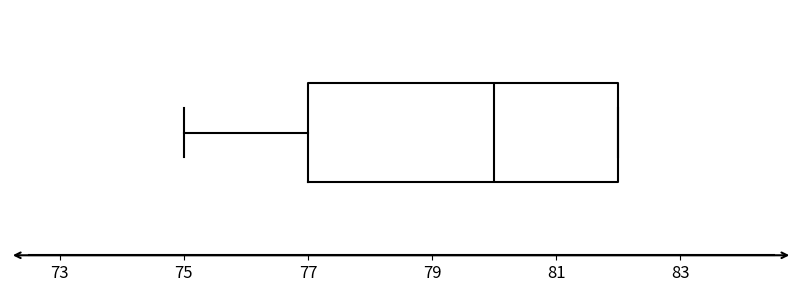

Where is the right edge of the box on the x-axis? The values are not printed on the chart, so give them approximately, as read against the axis.

82